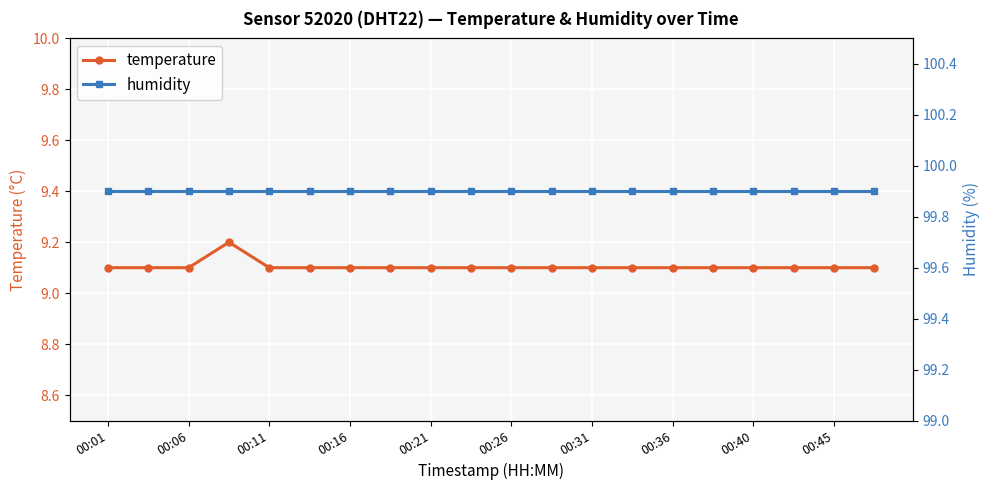

How many temperature values are between 9 and 10?

20